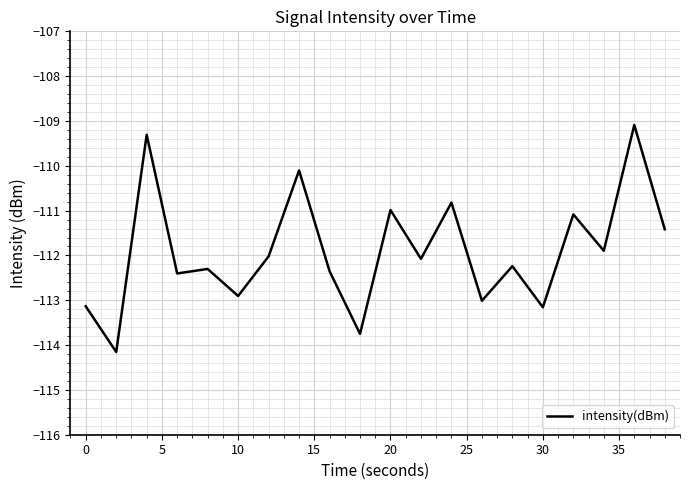

What is the maximum value shown in the chart?

-109.1